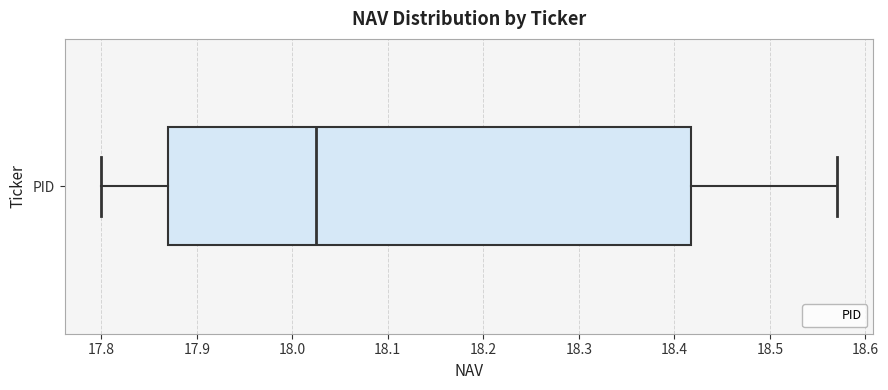

Where is the left edge of the box for PID on the x-axis? The values are not printed on the chart, so give them approximately, as read against the axis.

17.87